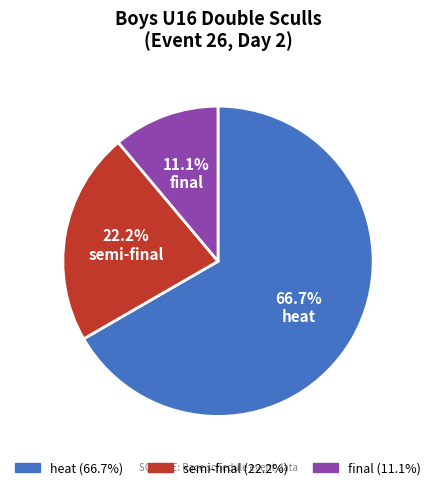

Is there any slice that represents more than half of the pie?

Yes